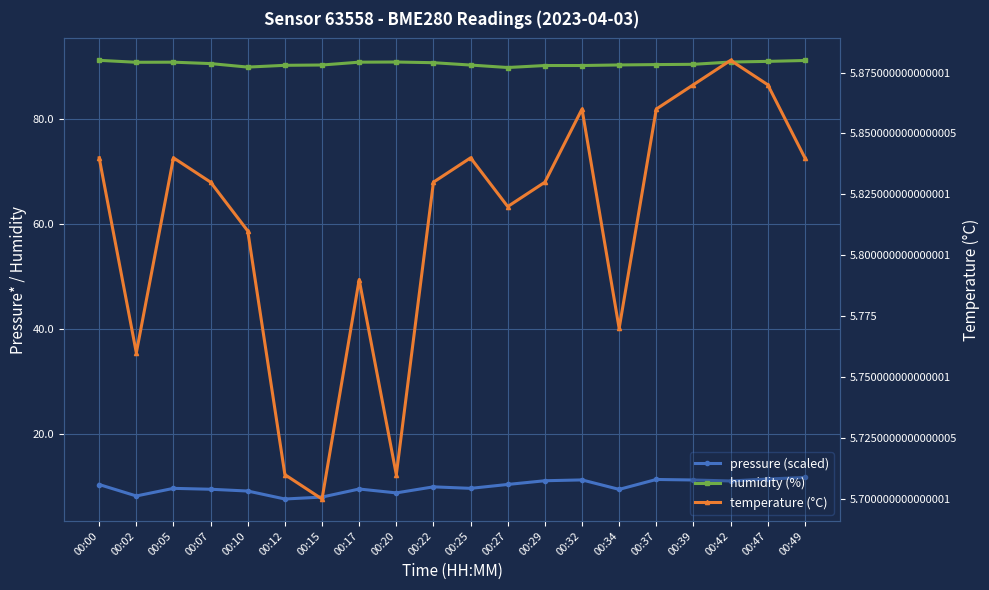

At which label does pressure first exceed 9?

00:00